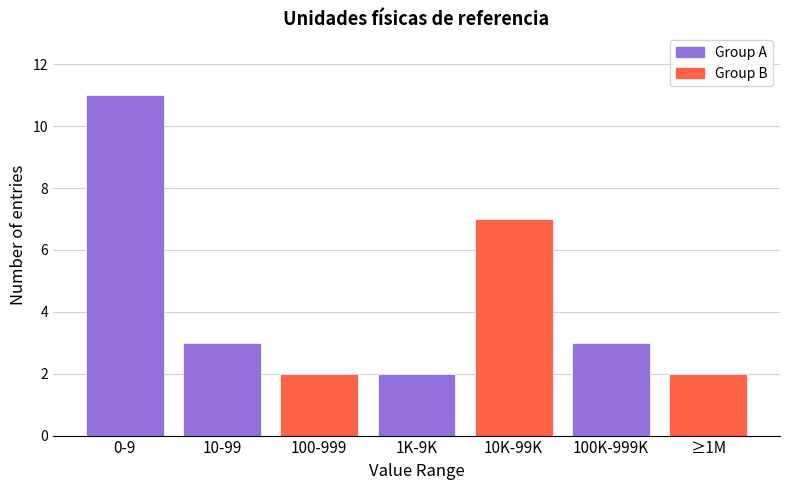

Reading left to right, transcribe all the data shown in this chart.

11	3	2	2	7	3	2